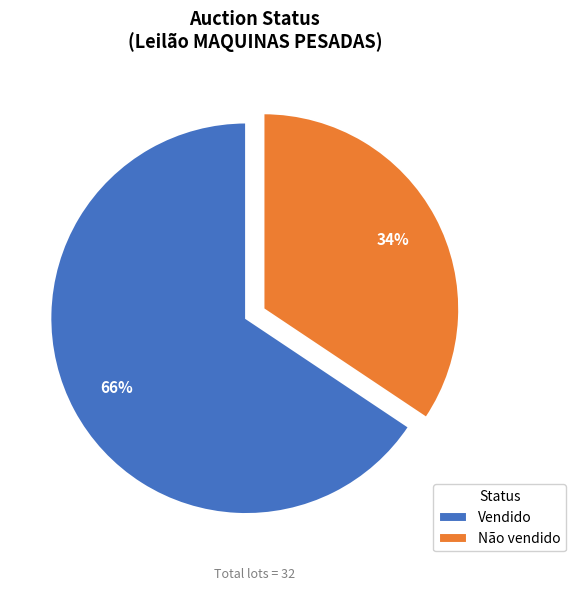

Count the number of slices in the pie.

2